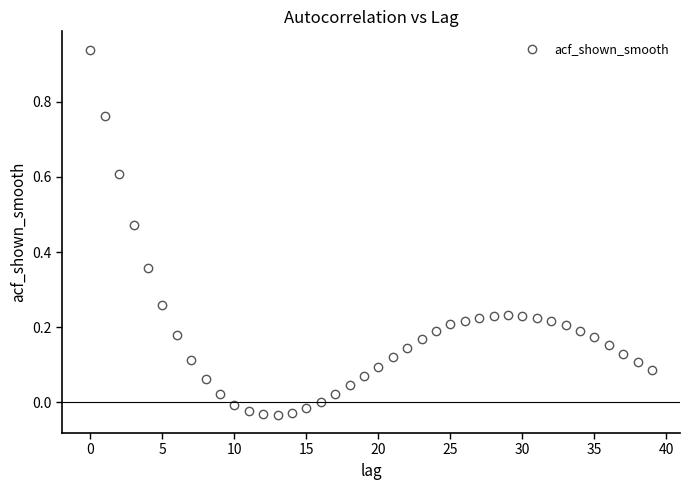

What is the range of Y values (max minus min)?

1.0